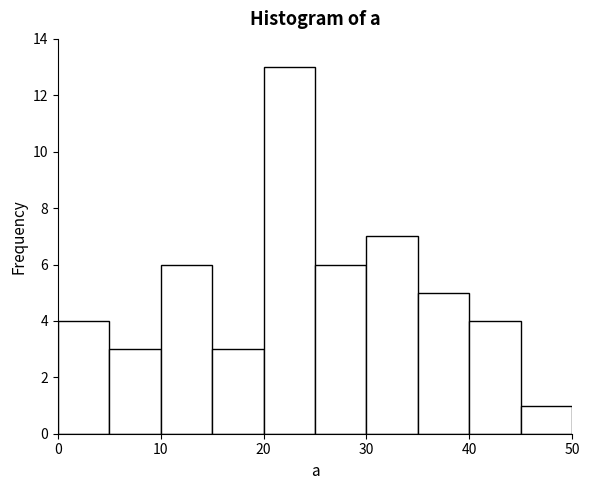

Reading left to right, transcribe this chart: for each bar, give the range it covers on the x-axis and its height. The values are not printed on the chart, so give them approximately, as read against the axis.

0 to 5: 4
5 to 10: 3
10 to 15: 6
15 to 20: 3
20 to 25: 13
25 to 30: 6
30 to 35: 7
35 to 40: 5
40 to 45: 4
45 to 50: 1